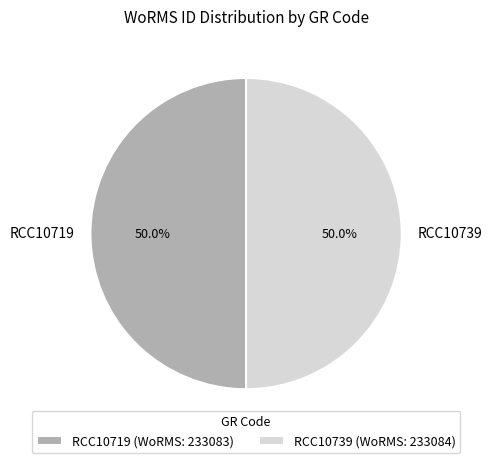

Combined, what portion of the pie is RCC10739 and RCC10719?

100.0%